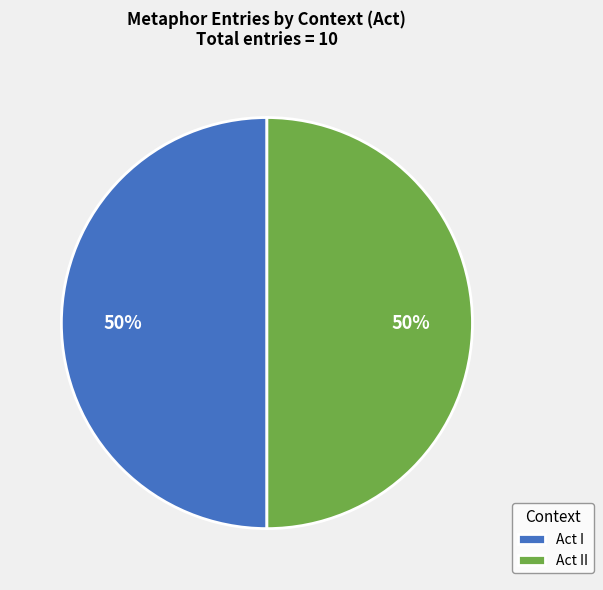

Approximately how many times larger is the value at Act II compared to Act I?

1.0